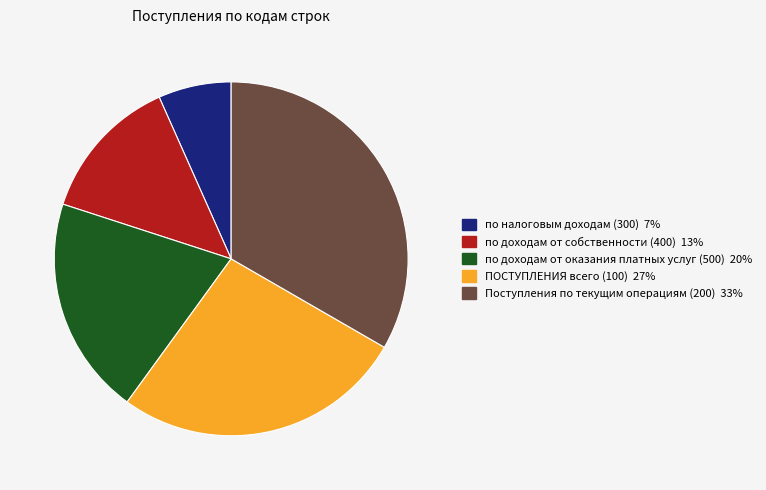

True or false: по доходам от оказания платных услуг (500) accounts for 20% of the total.

True